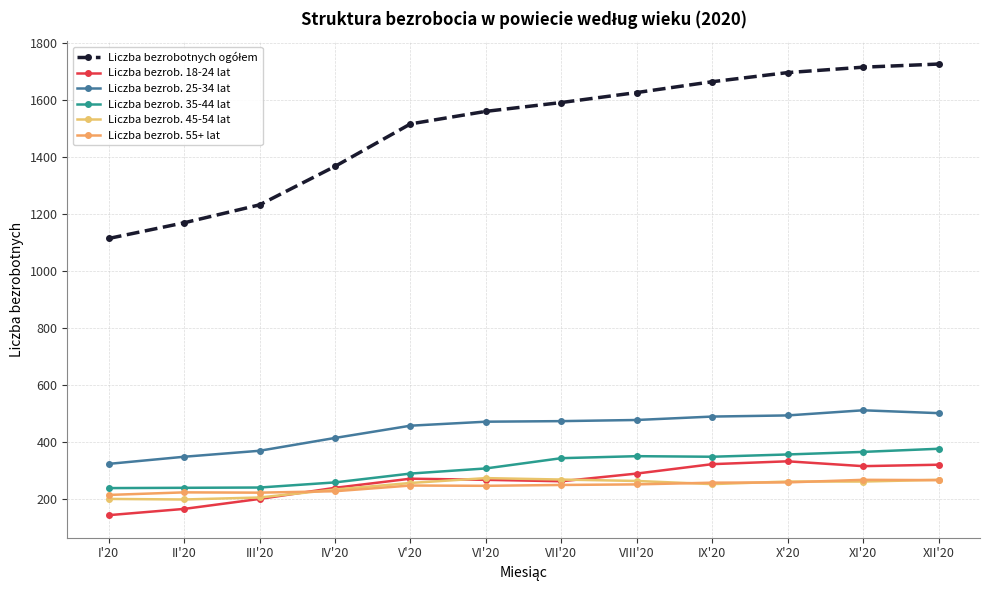

How many times do Liczba bezrob. 45-54 lat and Liczba bezrob. 18-24 lat cross each other?

3